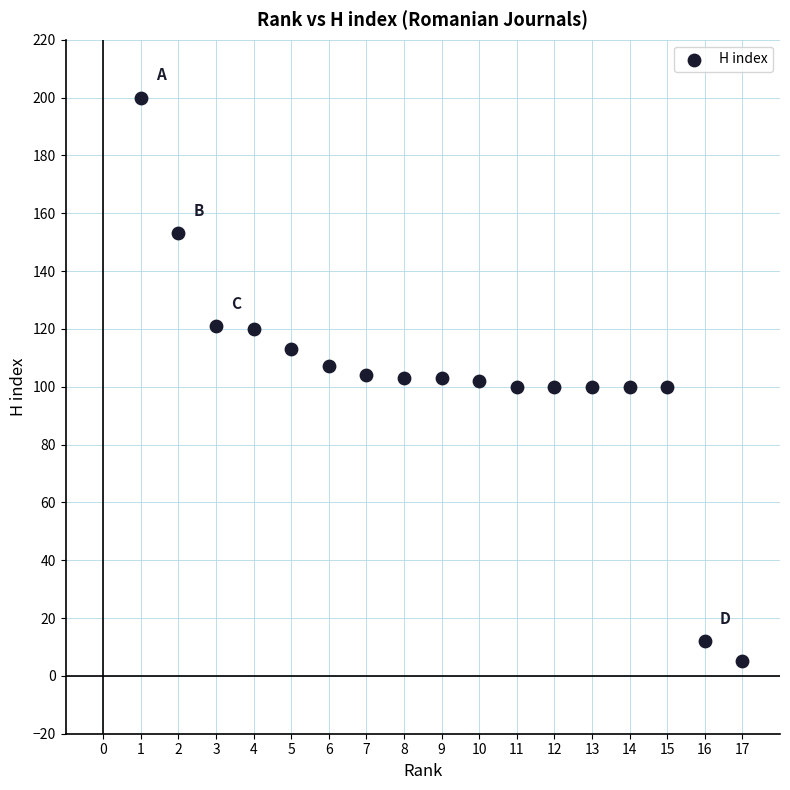

What is the range of Y values (max minus min)?

195